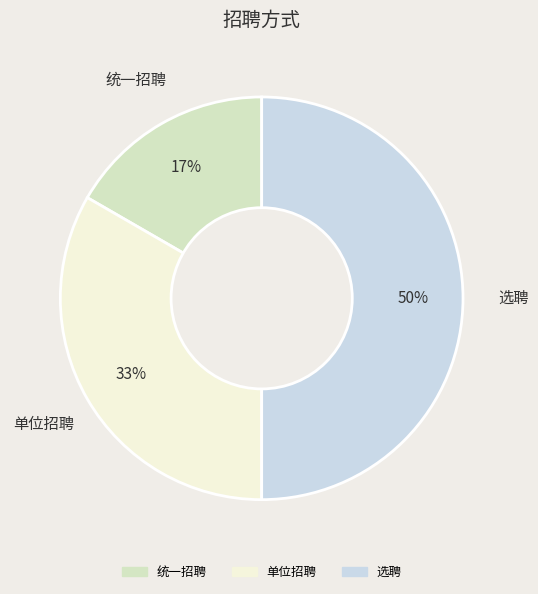

How many slices are in this pie chart?

3